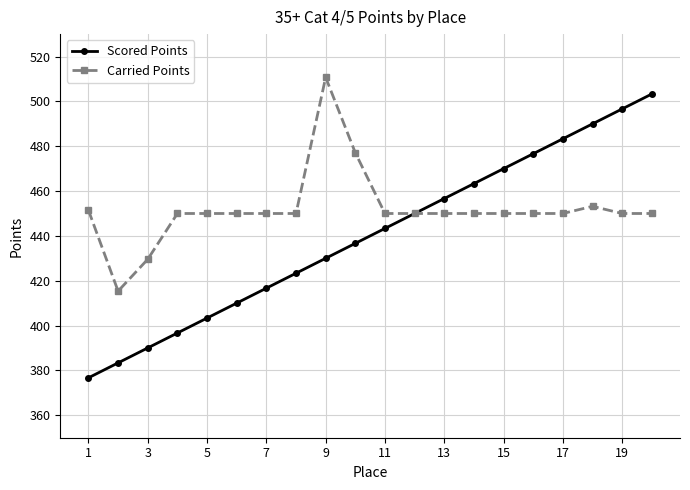

Reading left to right, transcribe all the data shown in this chart.

Scored Points: 376.7	383.4	390.0	396.7	403.4	410.0	416.7	423.4	430.0	436.7	443.3	450.0	456.7	463.3	470.0	476.6	483.3	490.0	496.6	503.3
Carried Points: 451.4	415.4	429.6	450.0	450.0	450.0	450.0	450.0	510.7	477.1	450.0	450.0	450.0	450.0	450.0	450.0	450.0	453.2	450.0	450.0